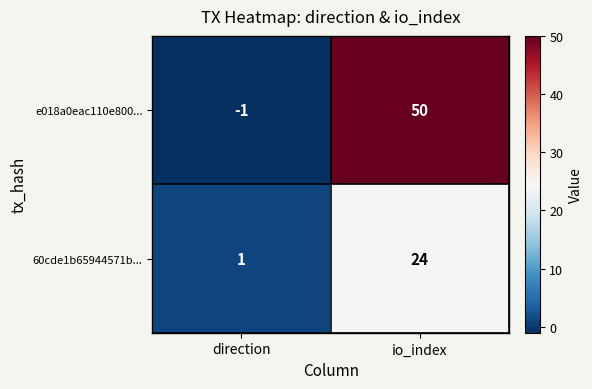

Which series has the largest total across all categories?

e018a0eac110e800...